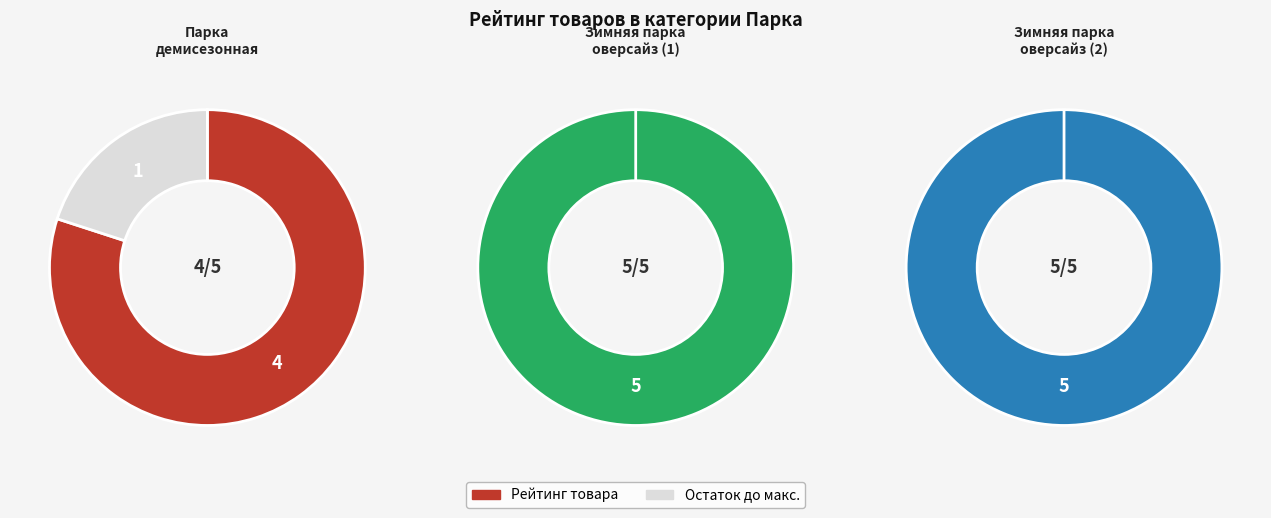

Is Парка демисезонная с капюшоном the majority of the pie?

No